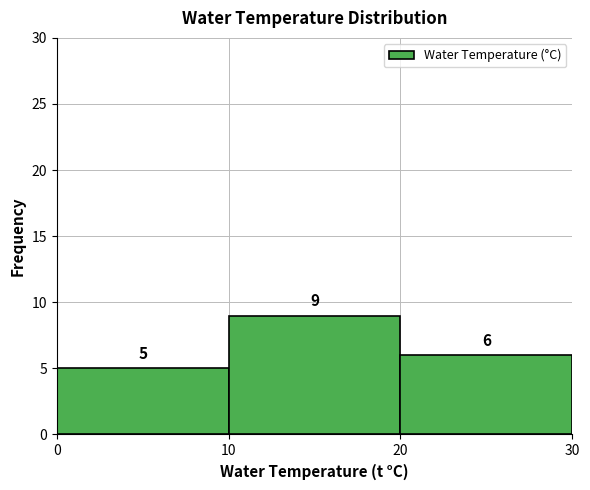

Reading left to right, transcribe this chart: for each bar, give the range it covers on the x-axis and its height.

0 to 10: 5
10 to 20: 9
20 to 30: 6